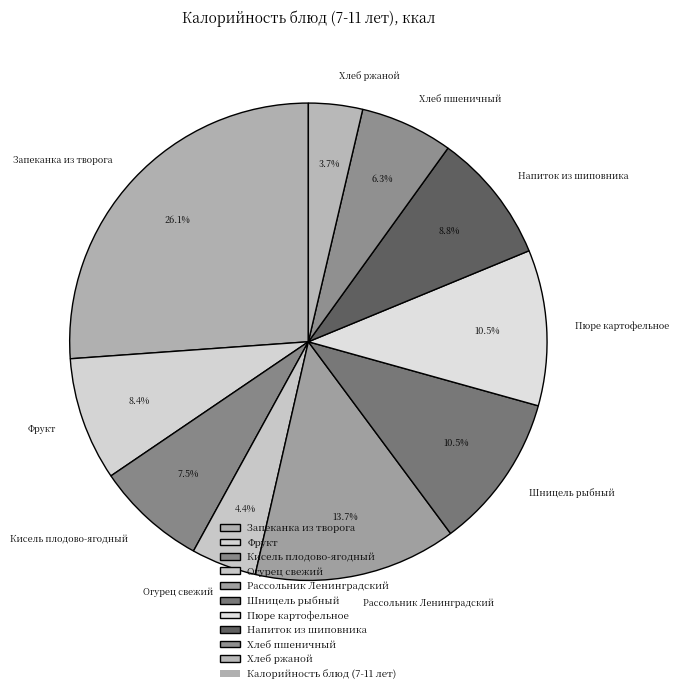

What is the largest slice in the pie chart?

Запеканка из творога